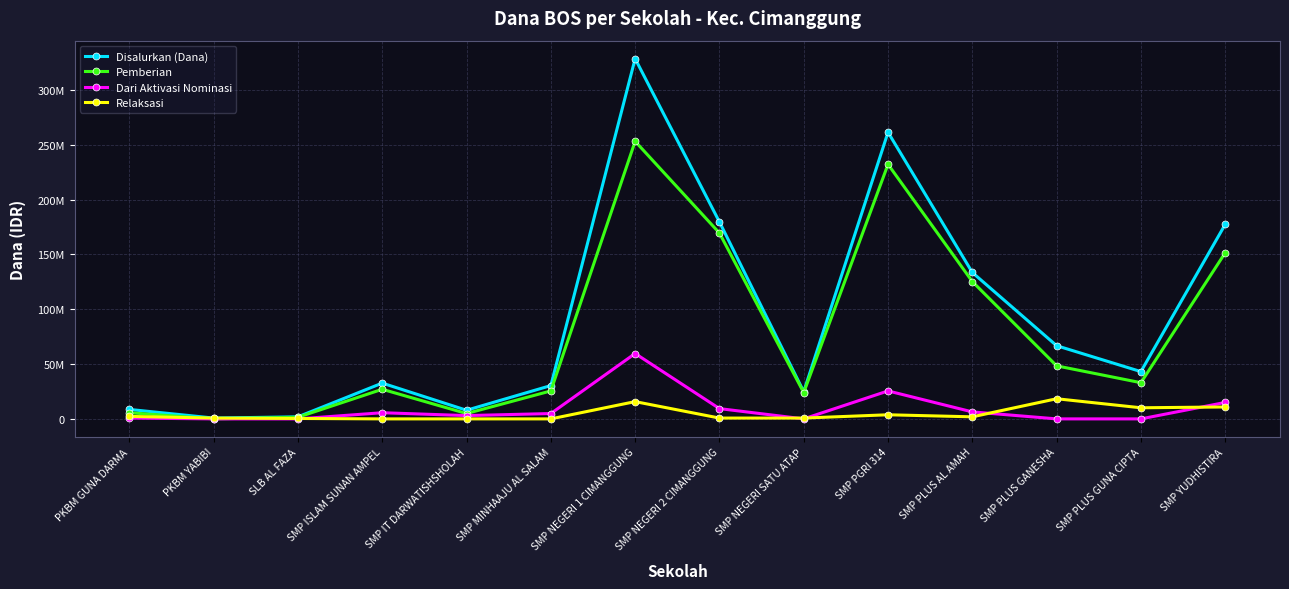

What is the difference between the maximum and minimum values in the Disalurkan (Dana) series?

327750000